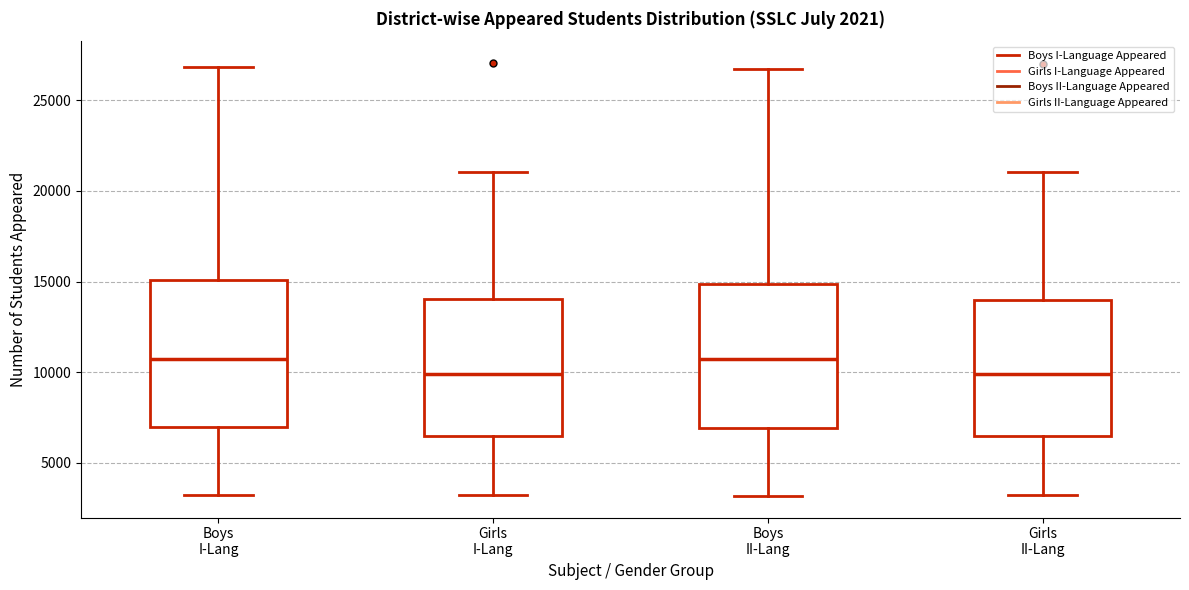

Reading left to right, read every box against the y-axis: the position of its median line, the range the box covers, and the ends of its whiskers. The values are not printed on the chart, so give them approximately, as read against the axis.

Boys I-Lang: median 10500, box 7000 to 15000, whiskers 3000 to 27000
Girls I-Lang: median 10000, box 6500 to 14000, whiskers 3000 to 21000
Boys II-Lang: median 10500, box 7000 to 15000, whiskers 3000 to 26500
Girls II-Lang: median 10000, box 6500 to 14000, whiskers 3000 to 21000